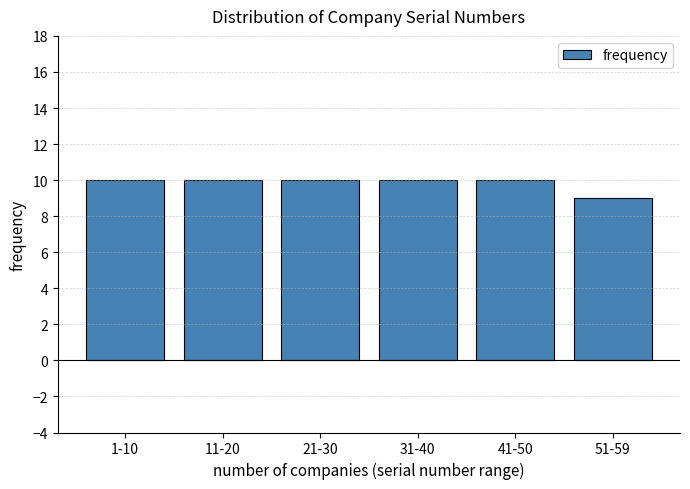

Reading right to left, extract all data points from this chart.

9	10	10	10	10	10